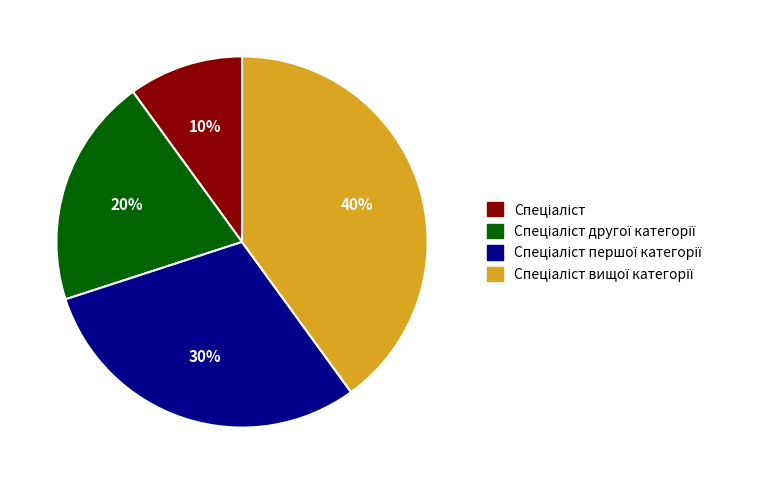

How many segments does this pie chart have?

4